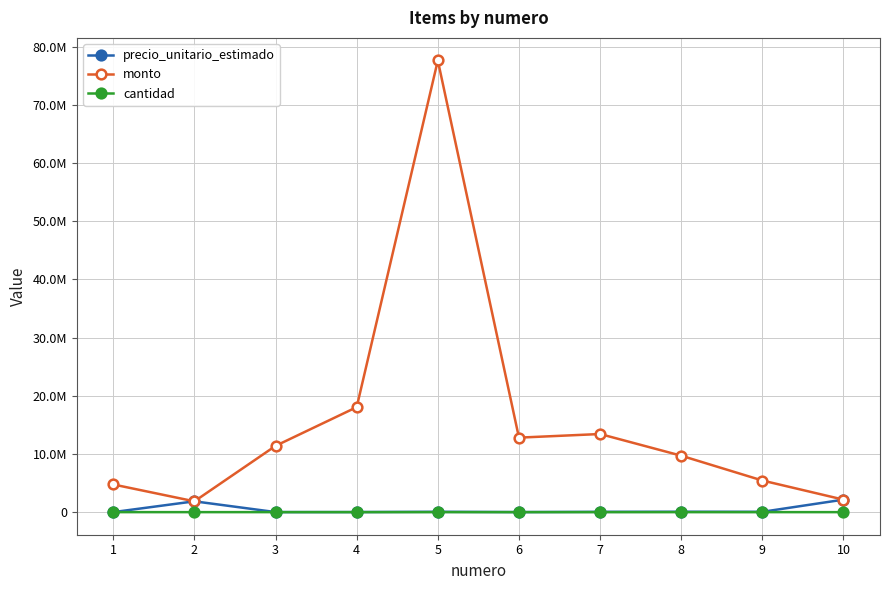

What are all the series names shown in the legend?

precio_unitario_estimado, monto, cantidad